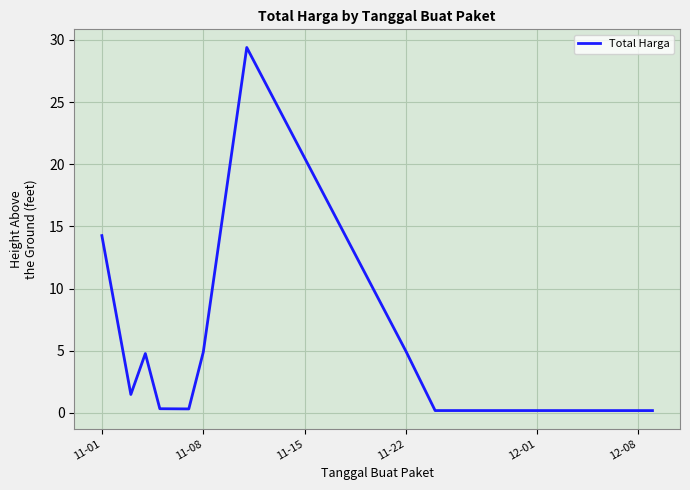

What is the greatest value displayed?

29.4